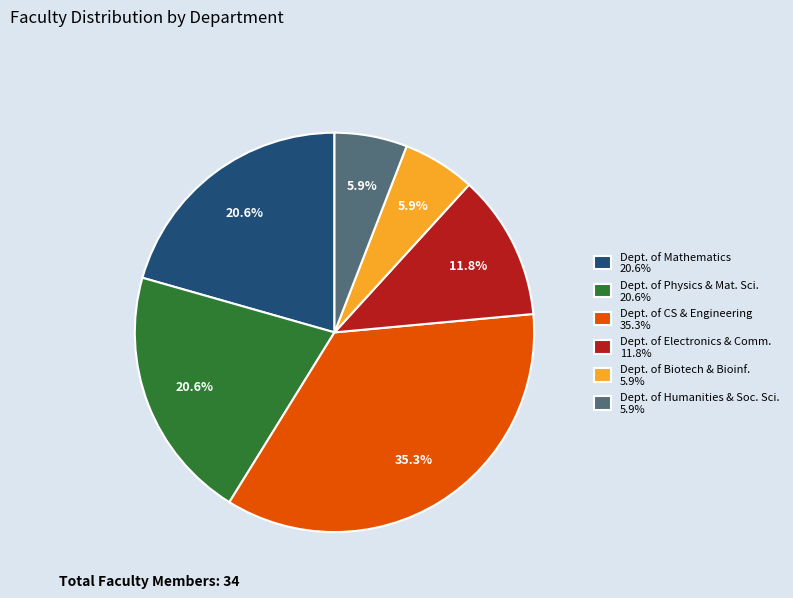

Is there any slice that represents more than half of the pie?

No